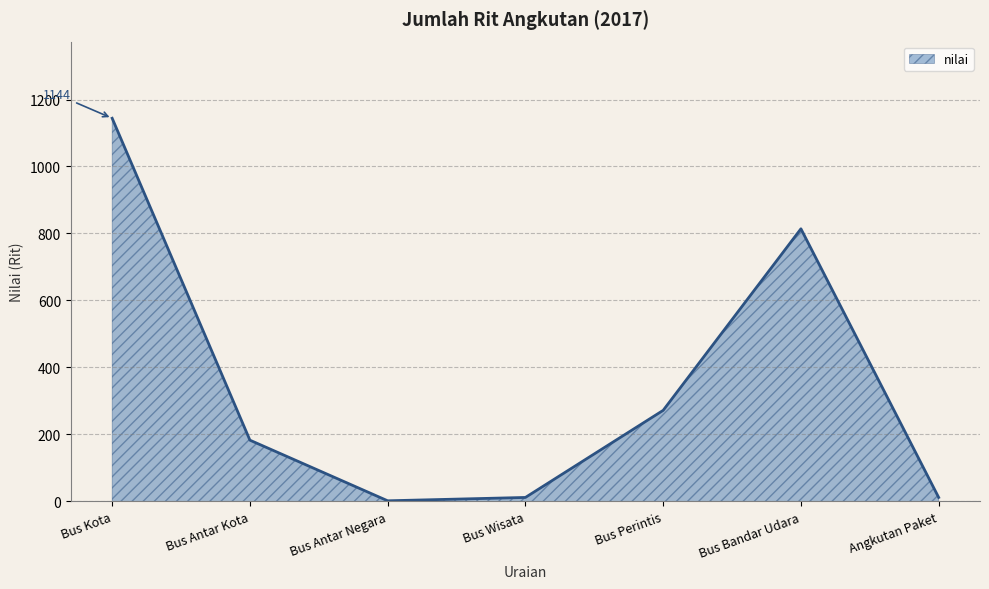

Which category has the highest value across all series?

Bus Kota